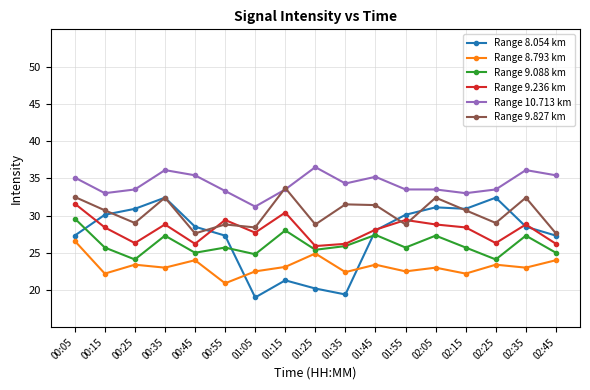

Is it true that Range 9.236 km equals 28.8 at 02:35?

True